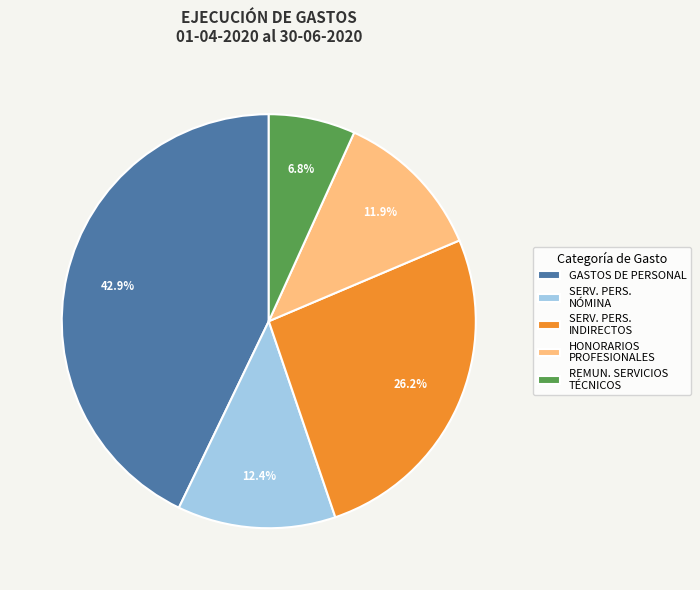

Approximately how many times larger is the value at GASTOS DE PERSONAL compared to SERV. PERS. NÓMINA?

3.5